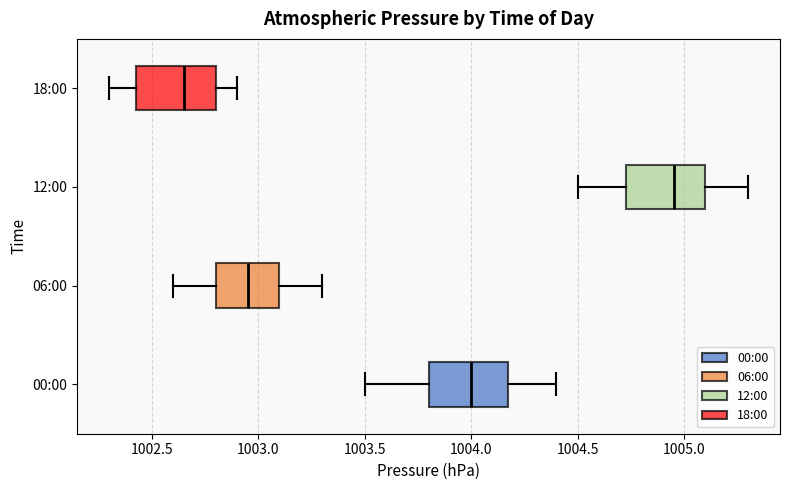

Which box has the furthest to the left median line?

18:00